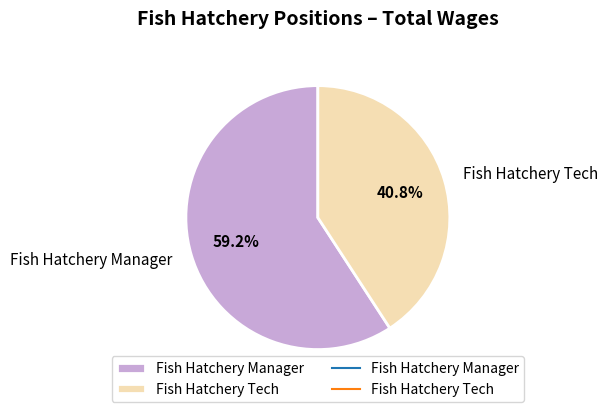

How many segments does this pie chart have?

2